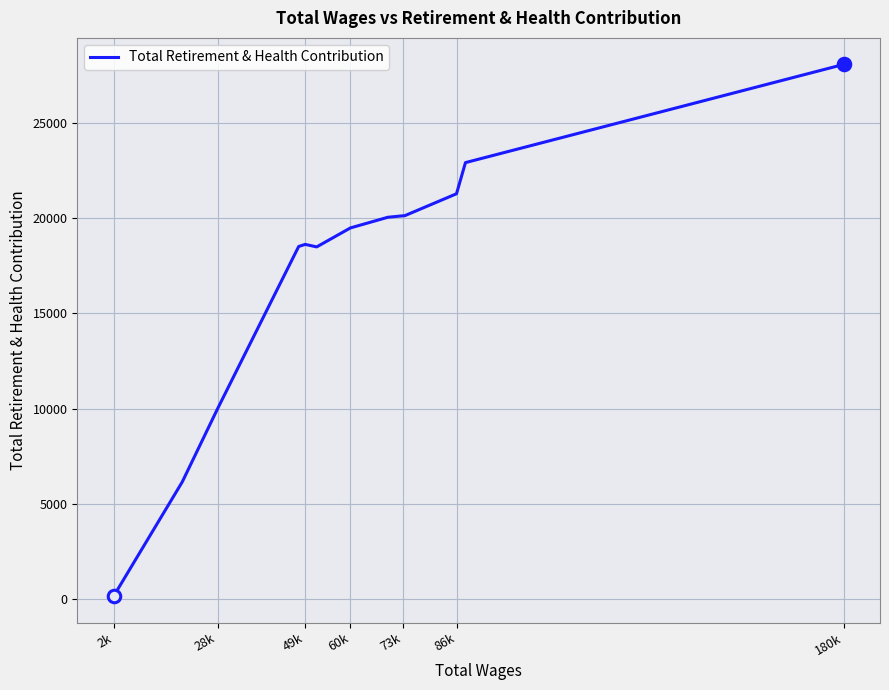

What is the difference between the maximum and minimum values?

27877